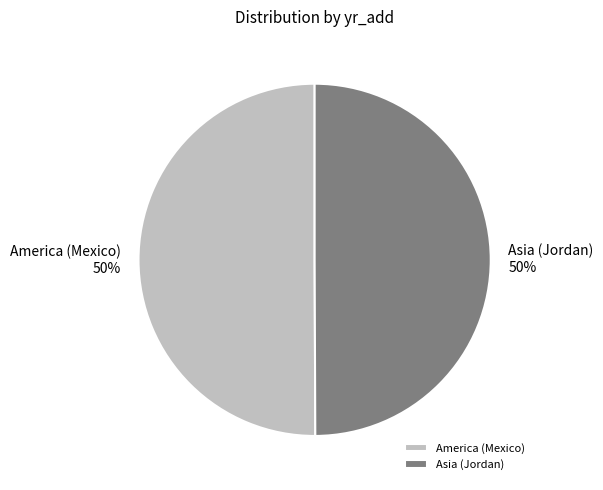

To the nearest percent, what is the combined percentage of Asia (Jordan) and America (Mexico)?

100%